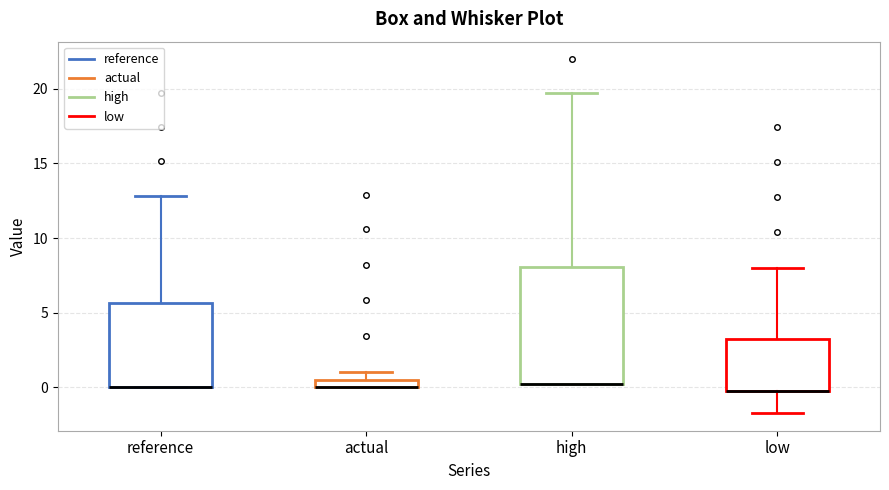

Comparing the boxes themselves (not the whiskers), which one is the tallest?

high